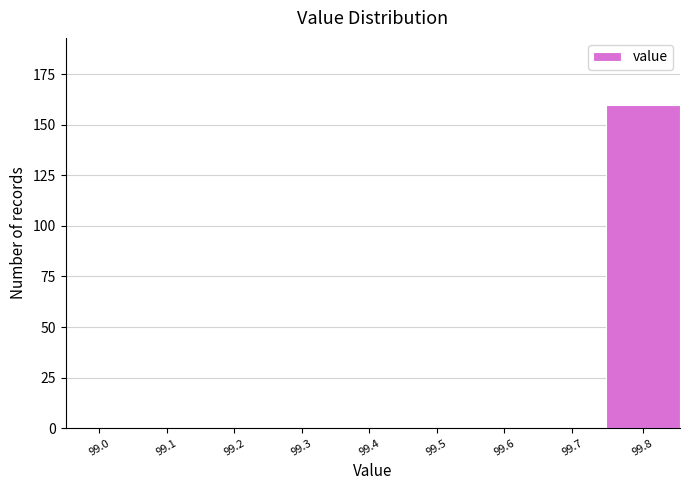

Reading right to left, extract all data points from this chart.

99.8=160	99.7=0	99.6=0	99.5=0	99.4=0	99.3=0	99.2=0	99.1=0	99.0=0